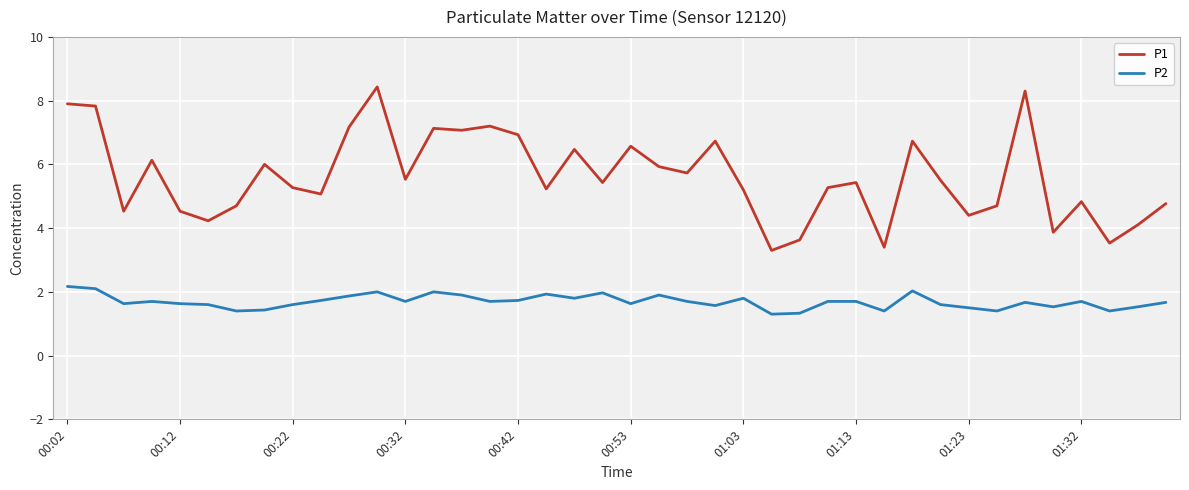

What is the greatest value displayed?

8.4